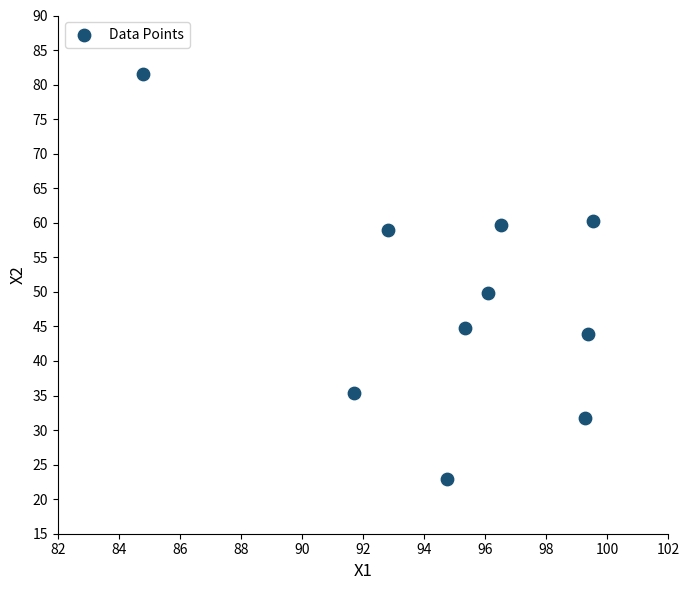

What Y value in the scatter plot is closest to 52?

49.8